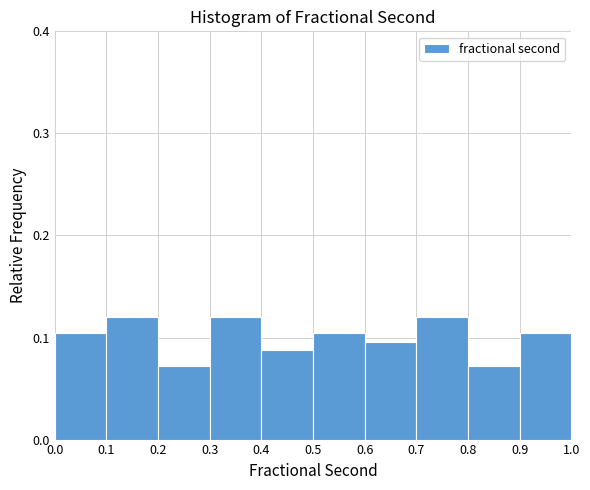

Reading left to right, list every bar in this chart as the range it spans on the x-axis followed by its height. The values are not printed on the chart, so give them approximately, as read against the axis.

0.0 to 0.1: 0.10
0.1 to 0.2: 0.12
0.2 to 0.3: 0.07
0.3 to 0.4: 0.12
0.4 to 0.5: 0.09
0.5 to 0.6: 0.10
0.6 to 0.7: 0.10
0.7 to 0.8: 0.12
0.8 to 0.9: 0.07
0.9 to 1.0: 0.10